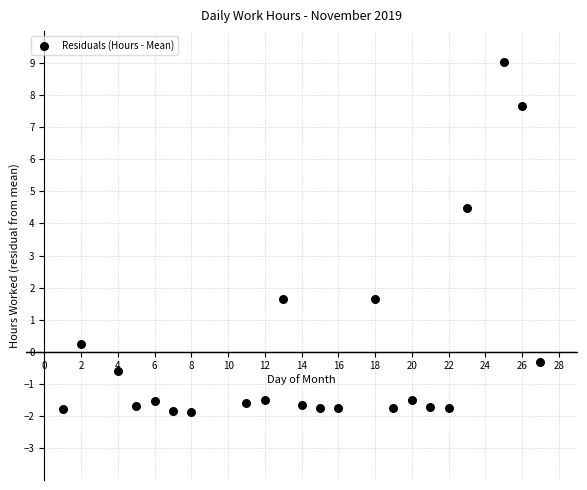

What is the range of X values (max minus min)?

26.0